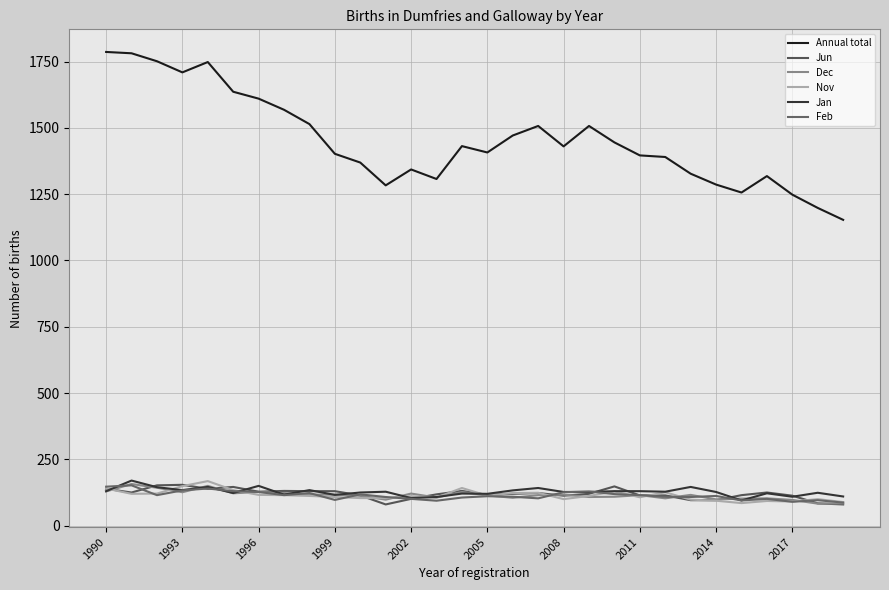

Which series ends up on top after the final intersection of Jan and Nov?

Jan